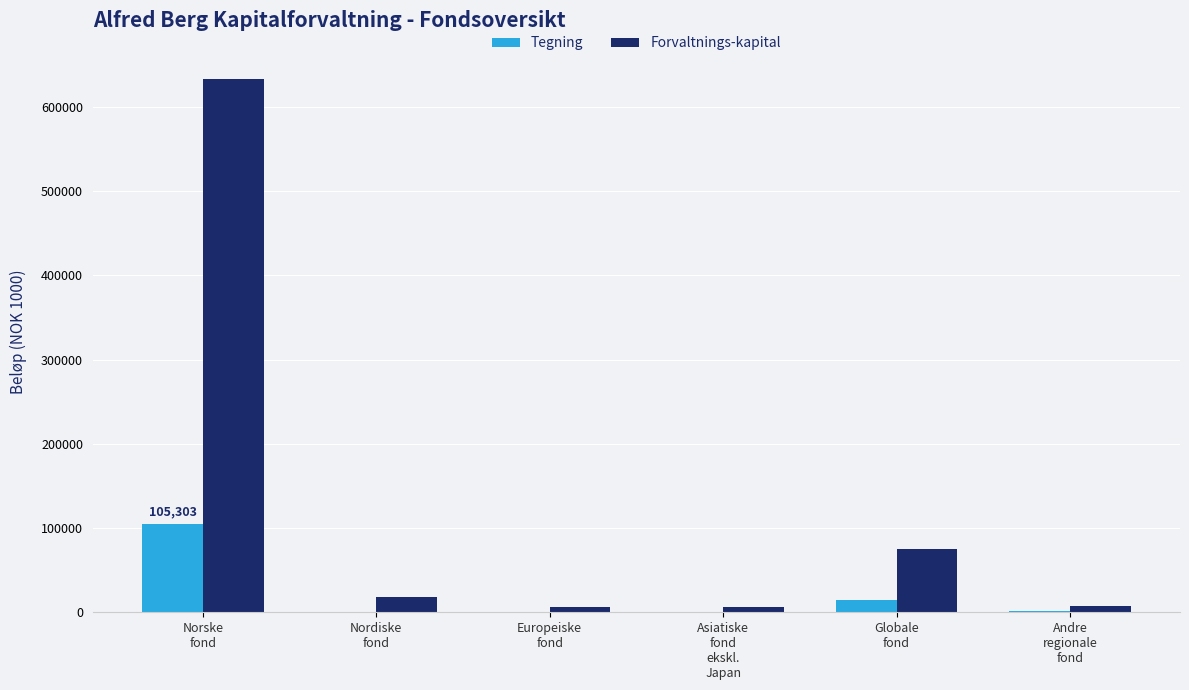

What is the highest value of the Tegning series?

105303